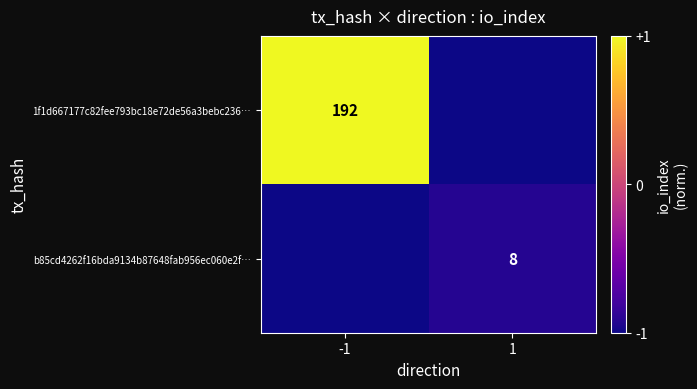

Is the value of 1f1d667177c82fee793bc18e72de56a3bebc236… at -1 greater than the value of b85cd4262f16bda9134b87648fab956ec060e2f… at 1?

Yes